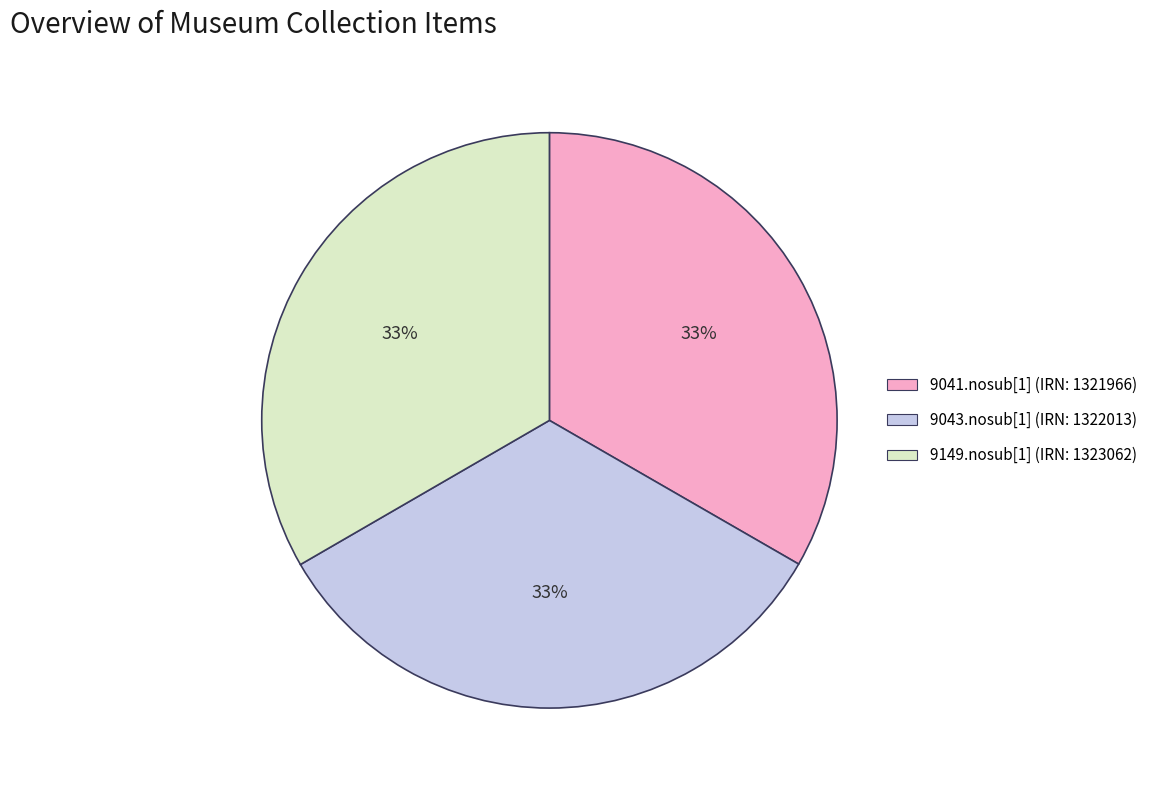

To the nearest percent, what portion does 9041.nosub[1] represent?

33%